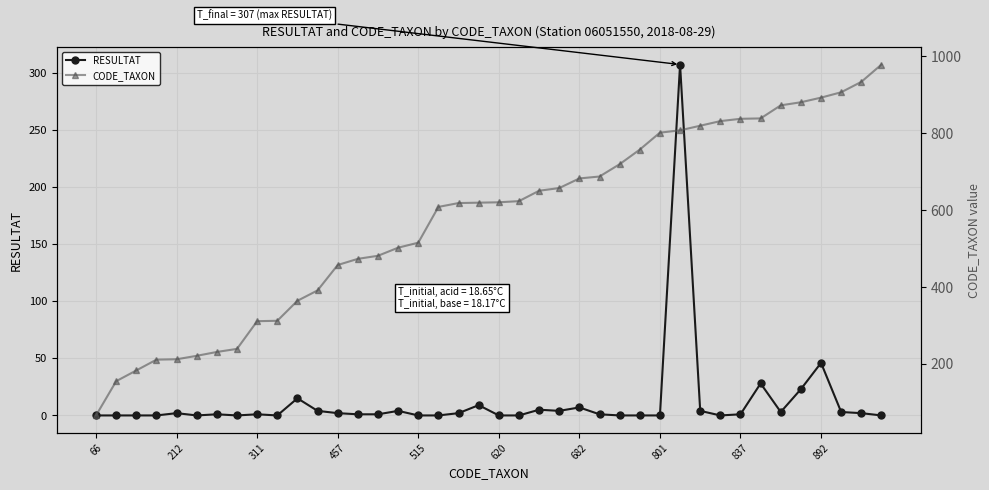

The value of RESULTAT at 66 is 0. True or false?

True